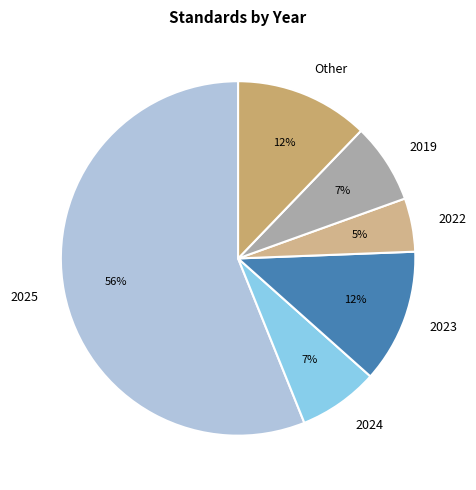

Which has a higher value, 2024 or 2022?

2024